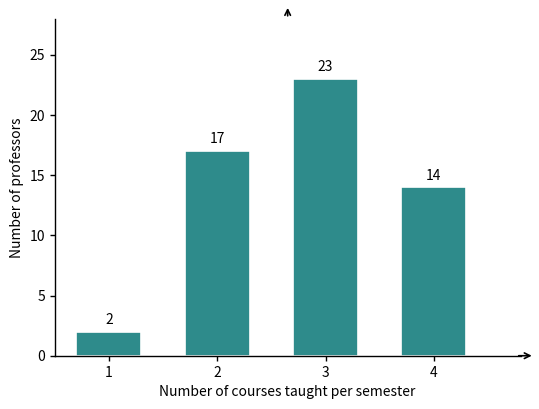

Reading left to right, what are all the values shown in this chart?

2	17	23	14